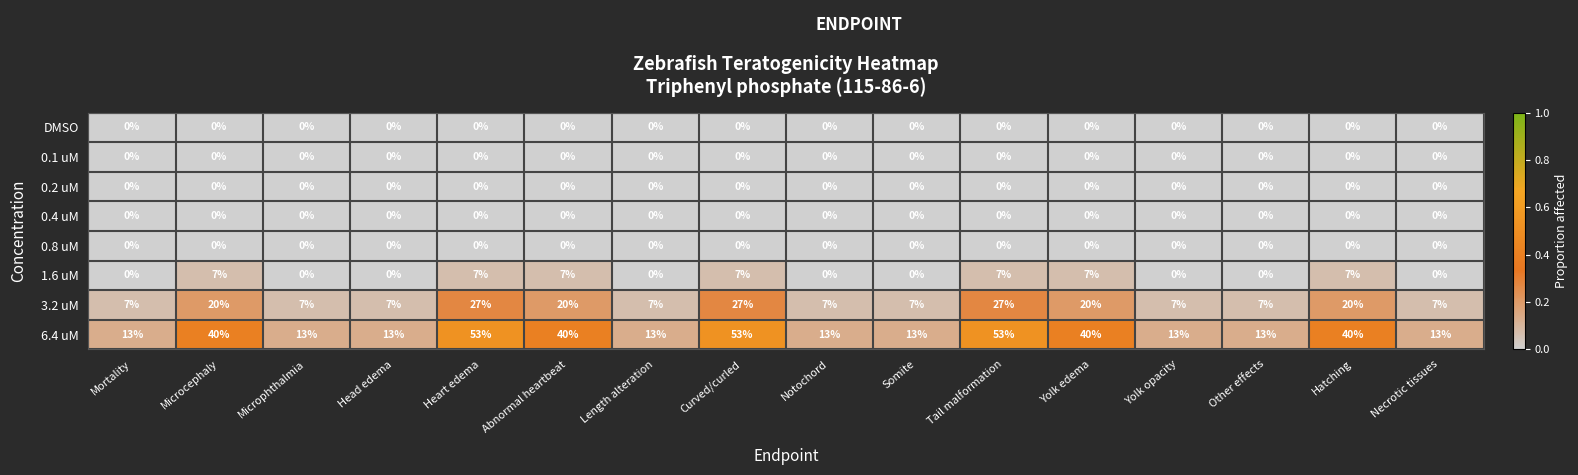

The value of 6.4 uM at Yolk opacity is 13. True or false?

True